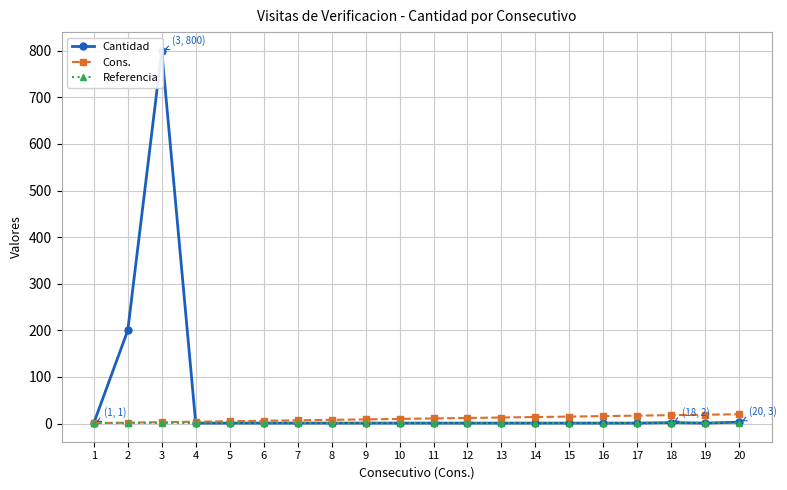

What is the value of the Cantidad point at the 3rd from the left?

800